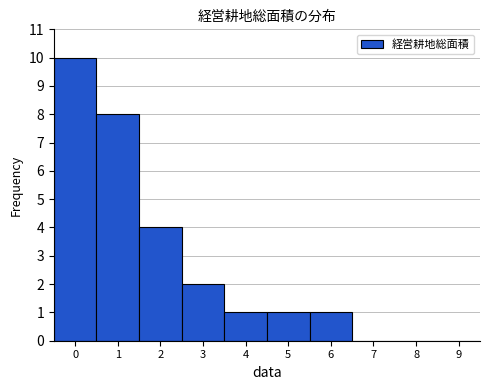

Reading left to right, extract all data points from this chart.

0=10	1=8	2=4	3=2	4=1	5=1	6=1	7=0	8=0	9=0